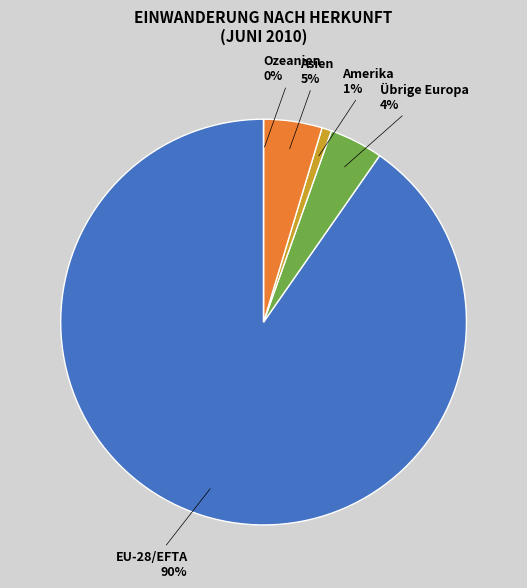

Is it true that Asien is 1% of the pie?

False